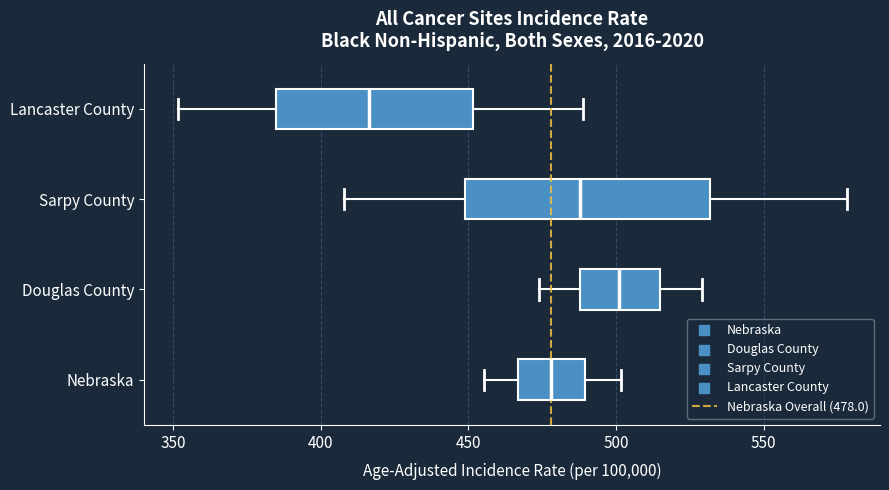

Reading bottom to top, read every box against the x-axis: the position of its median line, the range the box covers, and the ends of its whiskers. The values are not printed on the chart, so give them approximately, as read against the axis.

Nebraska: median 480, box 465 to 490, whiskers 455 to 500
Douglas County: median 500, box 490 to 515, whiskers 475 to 530
Sarpy County: median 490, box 450 to 530, whiskers 410 to 580
Lancaster County: median 415, box 385 to 450, whiskers 350 to 490